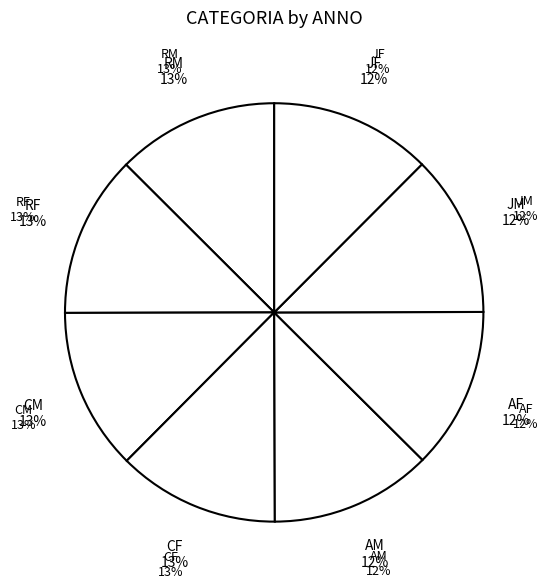

What is the ratio of the value at RM to the value at RF?

1.0